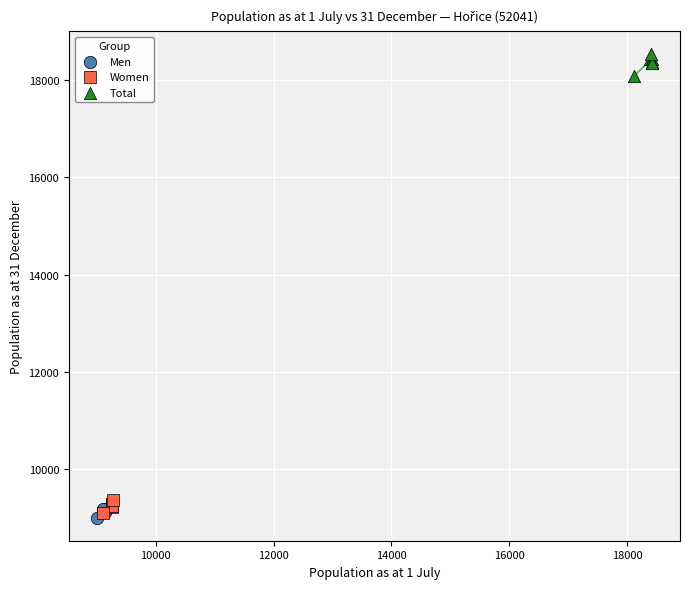

Which series reaches the maximum Y coordinate?

Total